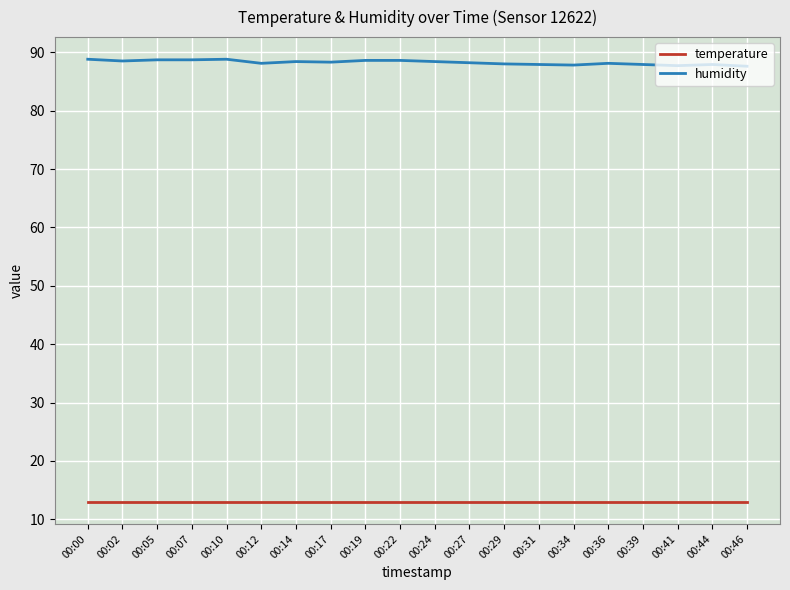

Rank the series by their maximum value, from lowest to highest.

temperature, humidity